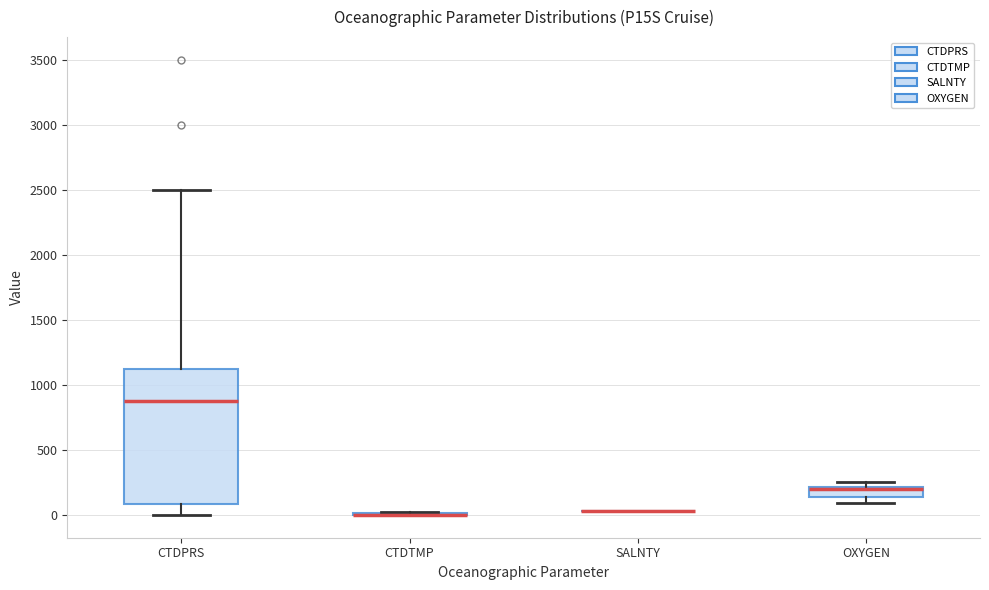

Which box is the tallest, from its lower edge to its upper edge?

CTDPRS